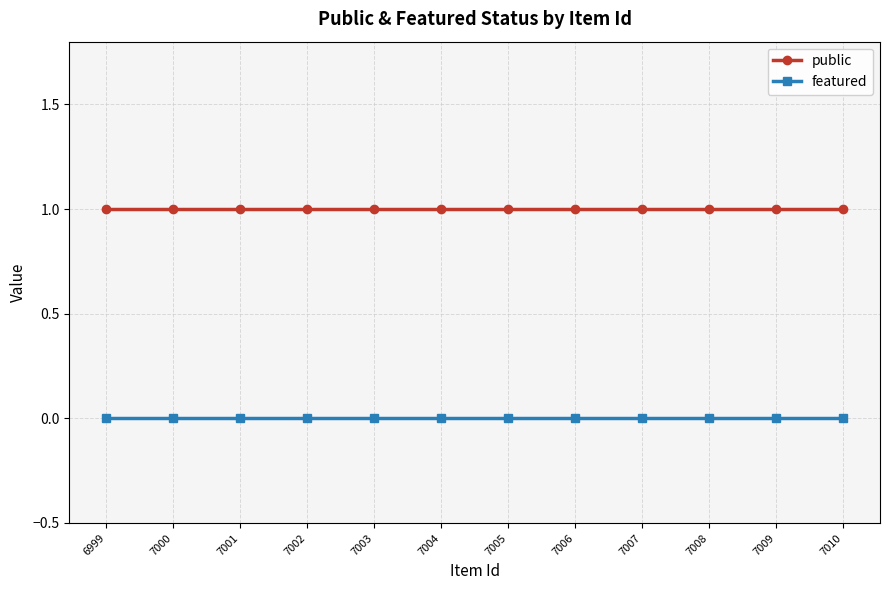

How many lines are shown in the chart?

2